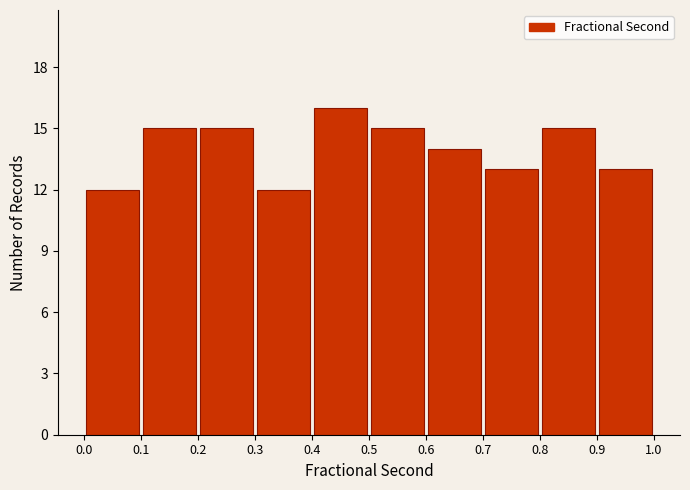

Reading left to right, list every bar in this chart as the range it spans on the x-axis followed by its height. The values are not printed on the chart, so give them approximately, as read against the axis.

0.0 to 0.1: 12
0.1 to 0.2: 15
0.2 to 0.3: 15
0.3 to 0.4: 12
0.4 to 0.5: 16
0.5 to 0.6: 15
0.6 to 0.7: 14
0.7 to 0.8: 13
0.8 to 0.9: 15
0.9 to 1.0: 13